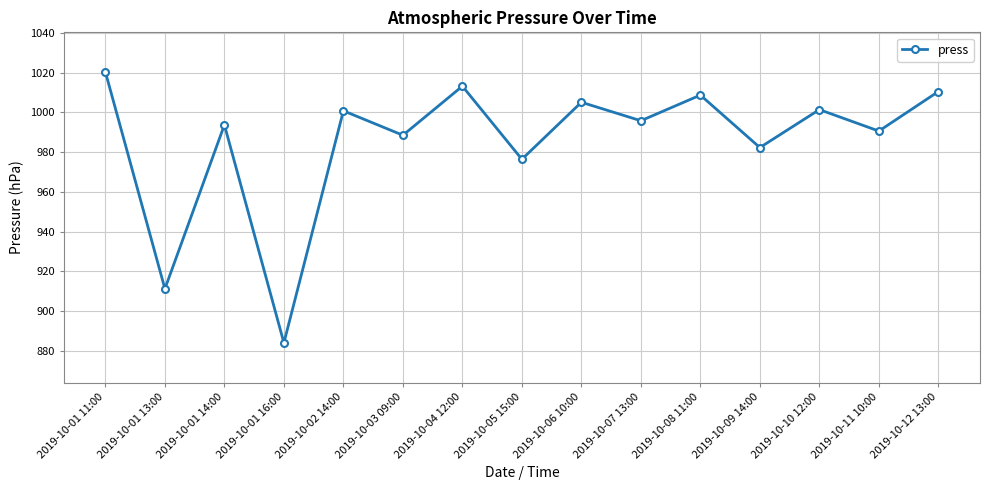

At which label is the value closest to 952?

2019-10-05 15:00